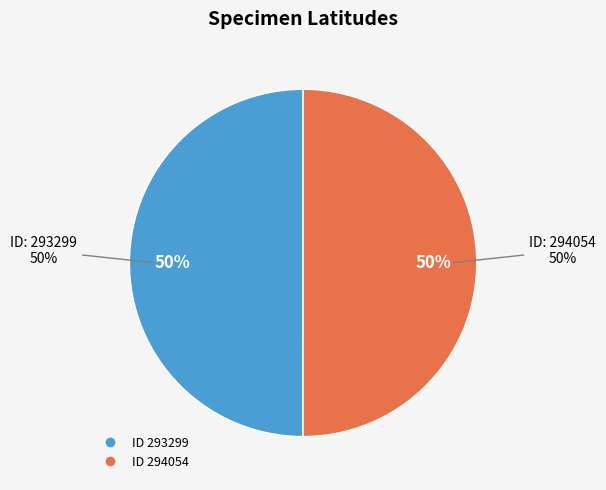

Approximately how many times larger is the value at 293299 compared to 294054?

1.0